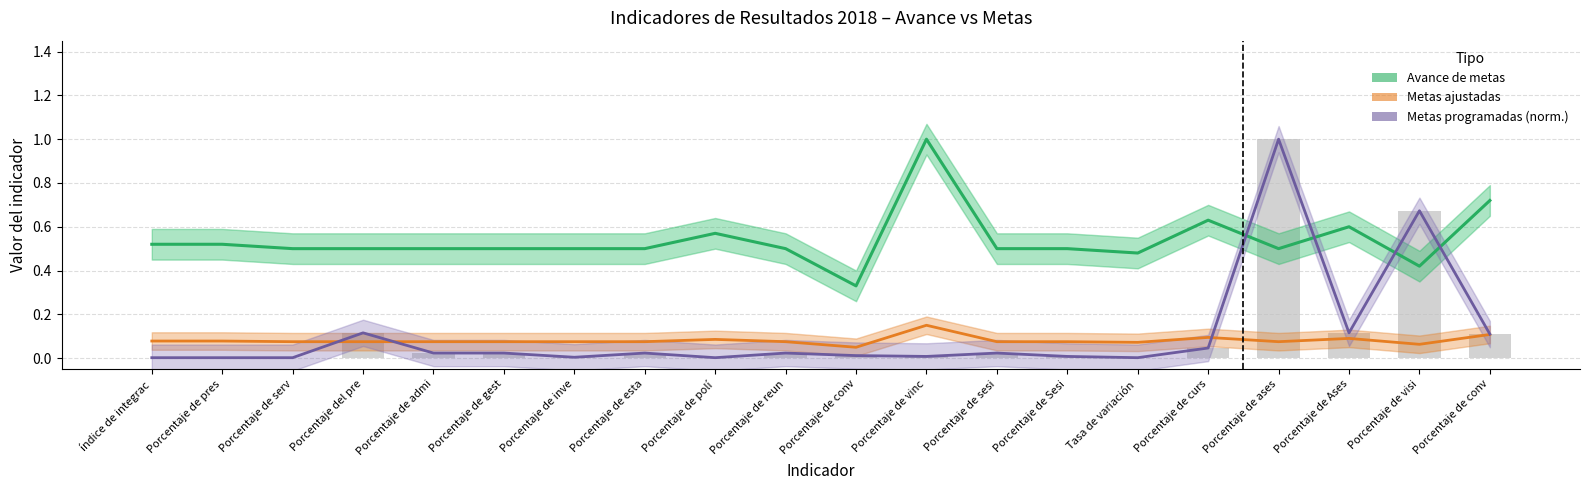

Reading left to right, what are all the values shown in this chart?

Avance de metas: 0.5	0.5	0.5	0.5	0.5	0.5	0.5	0.5	0.6	0.5	0.3	1.0	0.5	0.5	0.5	0.6	0.5	0.6	0.4	0.7
Metas ajustadas: 0.1	0.1	0.1	0.1	0.1	0.1	0.1	0.1	0.1	0.1	0.0	0.1	0.1	0.1	0.1	0.1	0.1	0.1	0.1	0.1
Metas programadas (norm.): 0.0	0.0	0.0	0.1	0.0	0.0	0.0	0.0	0.0	0.0	0.0	0.0	0.0	0.0	0.0	0.0	1.0	0.1	0.7	0.1